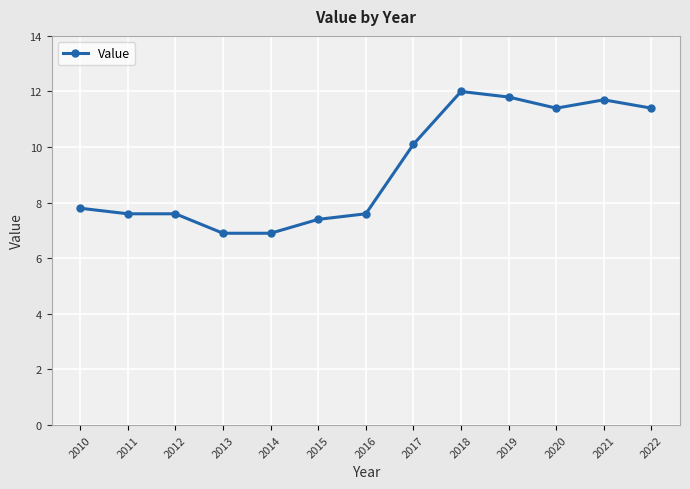

Is it true that the value at 2011 is 10.0?

False